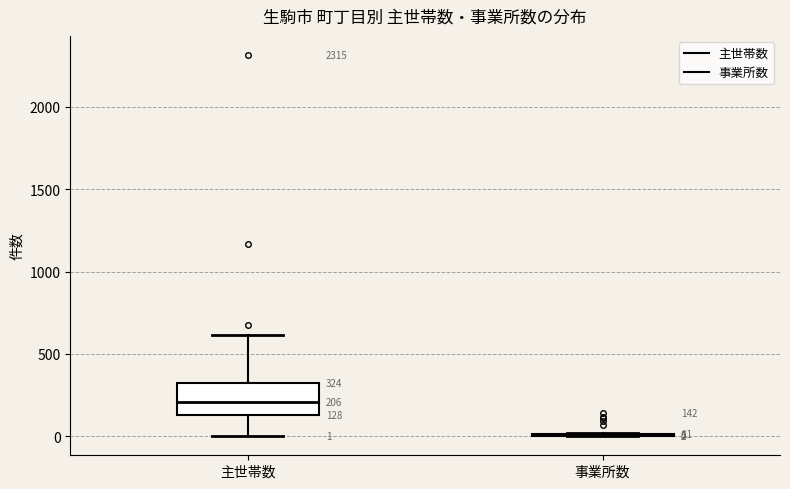

Which box is the tallest, from its lower edge to its upper edge?

主世帯数